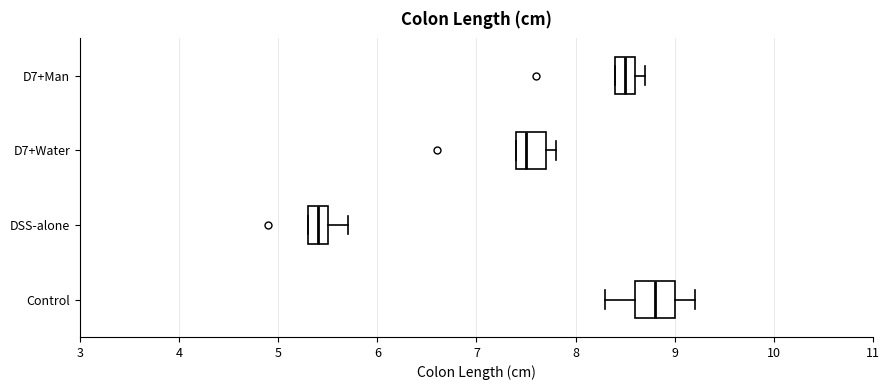

Which box is the widest, from its left edge to its right edge?

Control